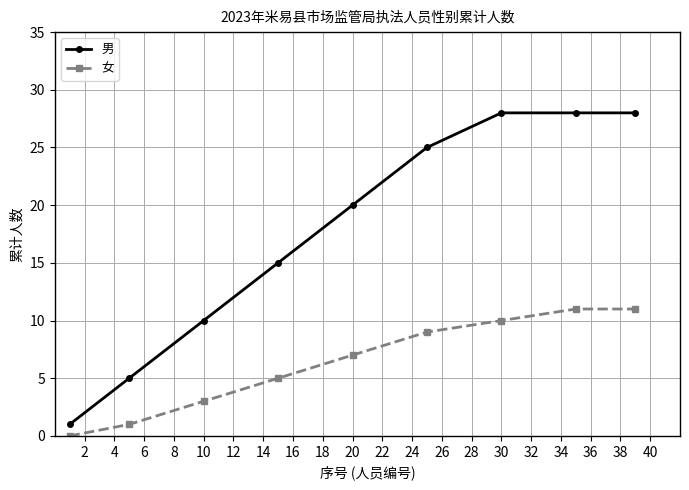

What is the maximum value shown in the chart?

28